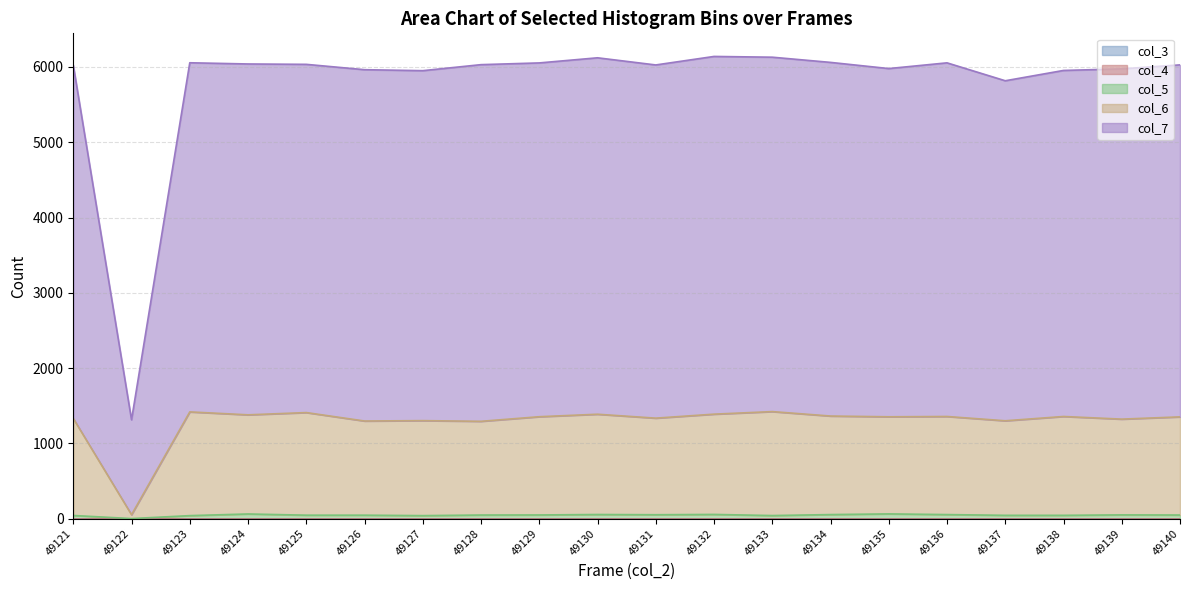

Which category has the lowest value in the col_7 series?

49122